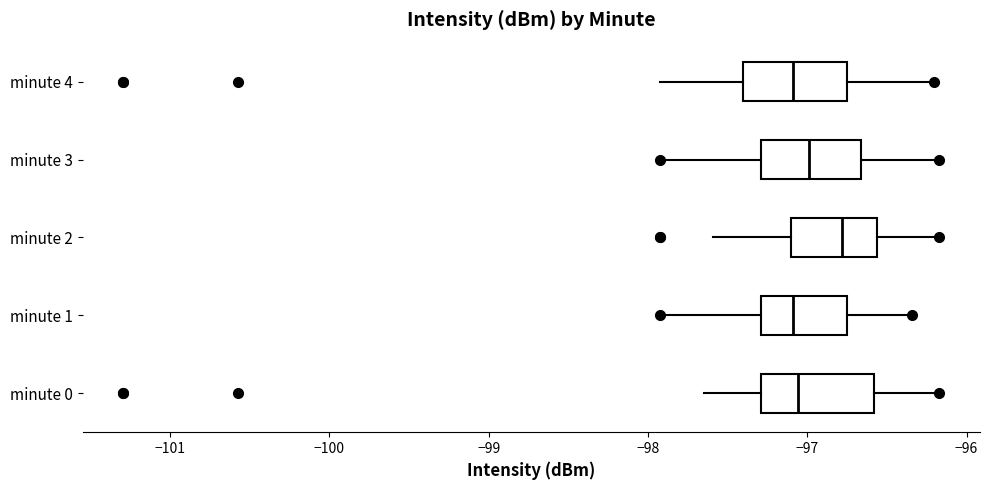

Reading bottom to top, read every box against the x-axis: the position of its median line, the range the box covers, and the ends of its whiskers. The values are not printed on the chart, so give them approximately, as read against the axis.

minute 0: median -97.1, box -97.3 to -96.6, whiskers -97.6 to -96.2
minute 1: median -97.1, box -97.3 to -96.8, whiskers -97.9 to -96.3
minute 2: median -96.8, box -97.1 to -96.6, whiskers -97.6 to -96.2
minute 3: median -97.0, box -97.3 to -96.7, whiskers -97.9 to -96.2
minute 4: median -97.1, box -97.4 to -96.8, whiskers -97.9 to -96.2